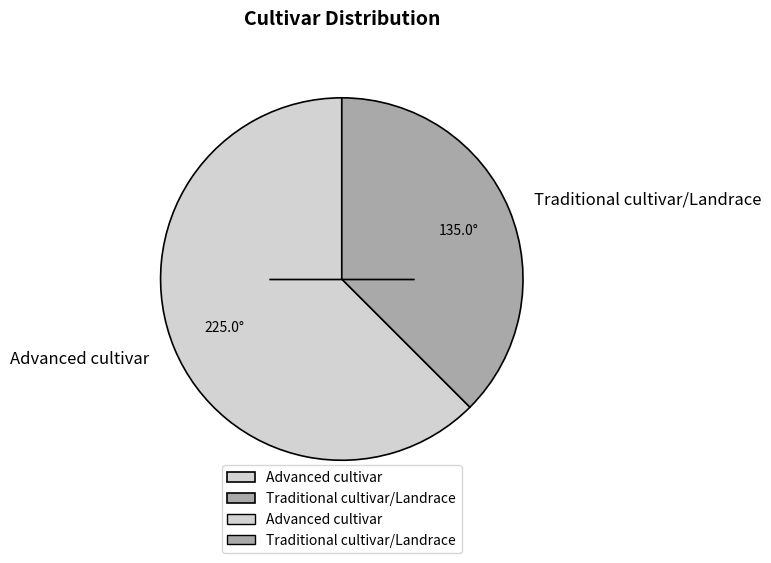

Is it true that Advanced cultivar is 77% of the pie?

False